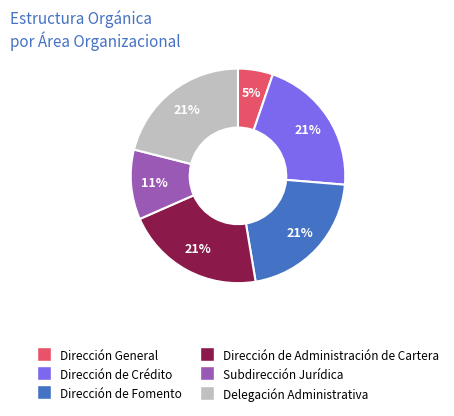

Combined, do Subdirección Jurídica and Dirección General account for over 50%?

No